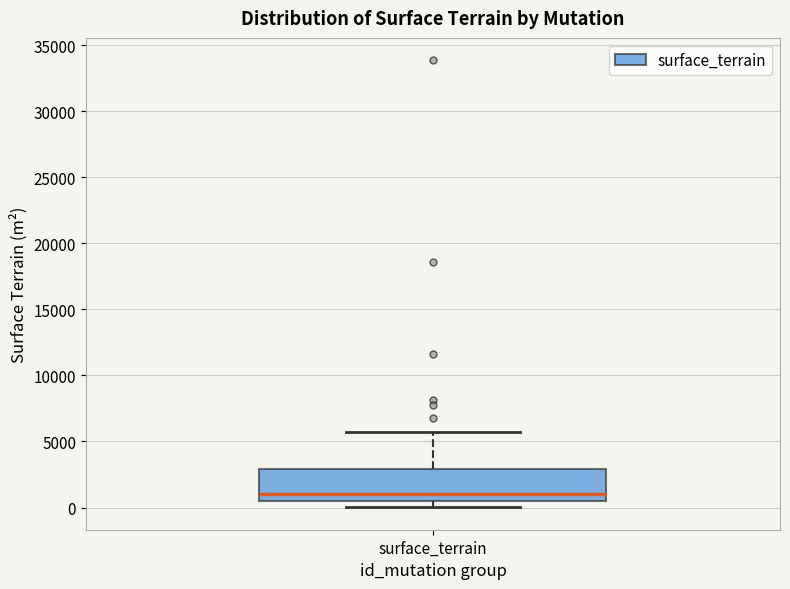

Read this box plot against the y-axis: the position of the median line, the range covered by the box, and the ends of both whiskers. The values are not printed on the chart, so give them approximately, as read against the axis.

median 1000, box 500 to 3000, whiskers 0 to 5500